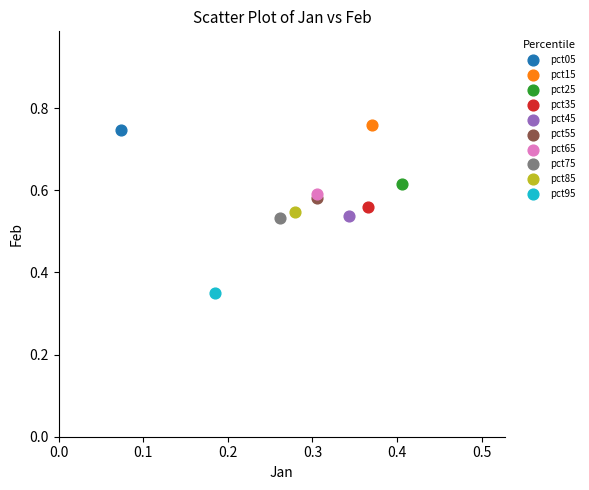

What are all the series names shown in the legend?

pct05, pct15, pct25, pct35, pct45, pct55, pct65, pct75, pct85, pct95